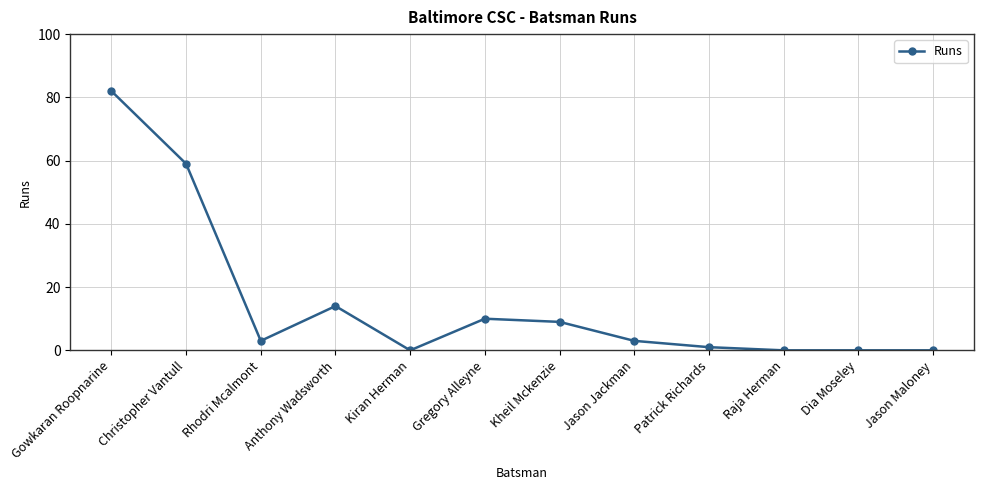

What is the label of the 6th point from the right?

Kheil Mckenzie